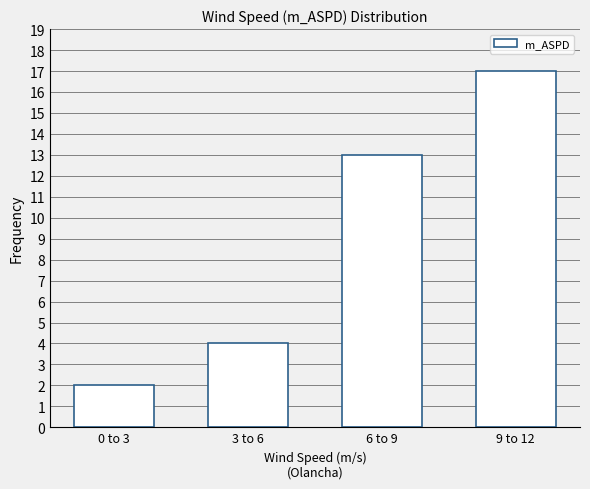

Reading right to left, what are all the values shown in this chart?

17	13	4	2